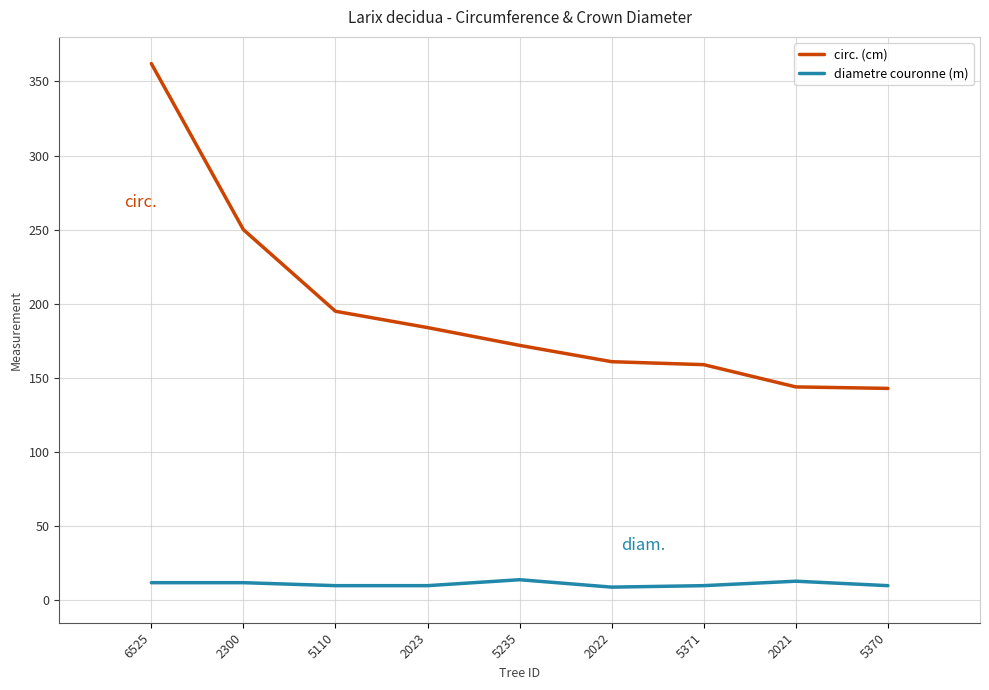

What is the sum of all circ. (cm) values?

1770